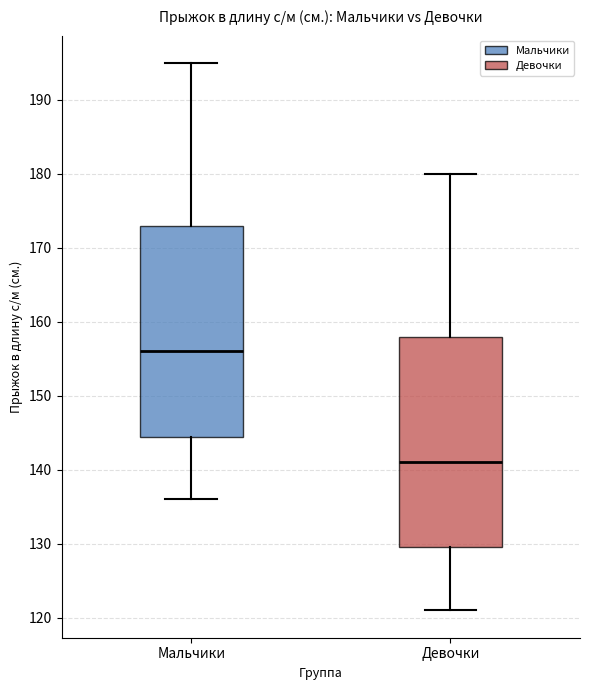

Where is the lower edge of the box for Девочки on the y-axis? The values are not printed on the chart, so give them approximately, as read against the axis.

130